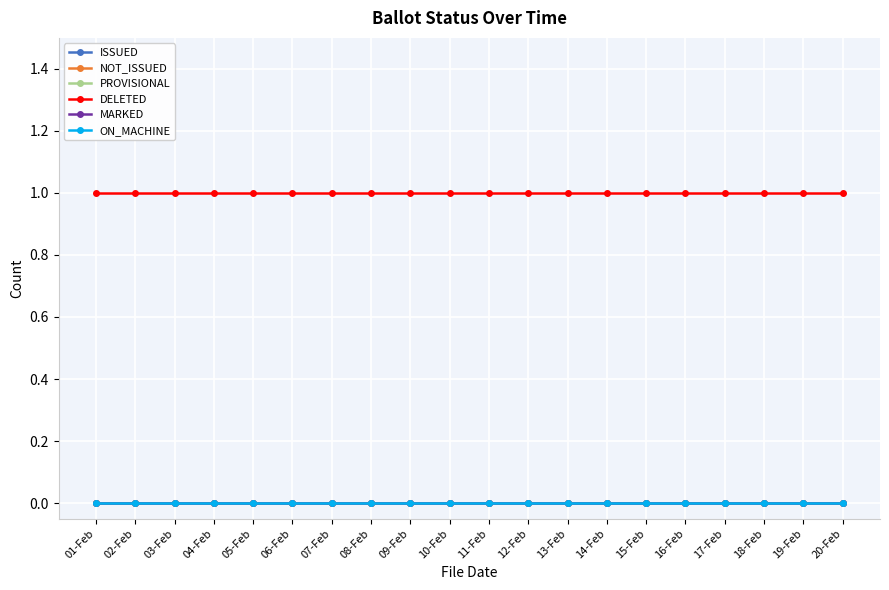

Is this an area chart (filled region under the line)?

No